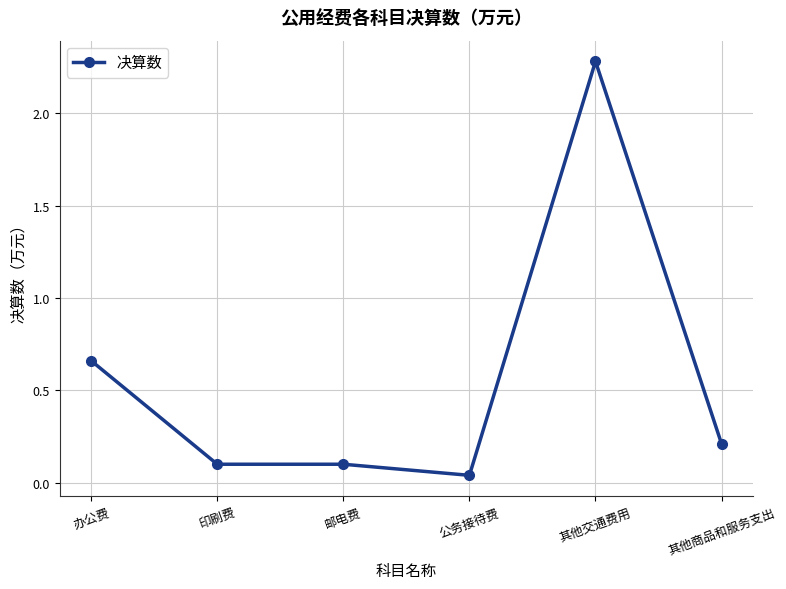

At which category does the chart reach its peak across all series?

其他交通费用